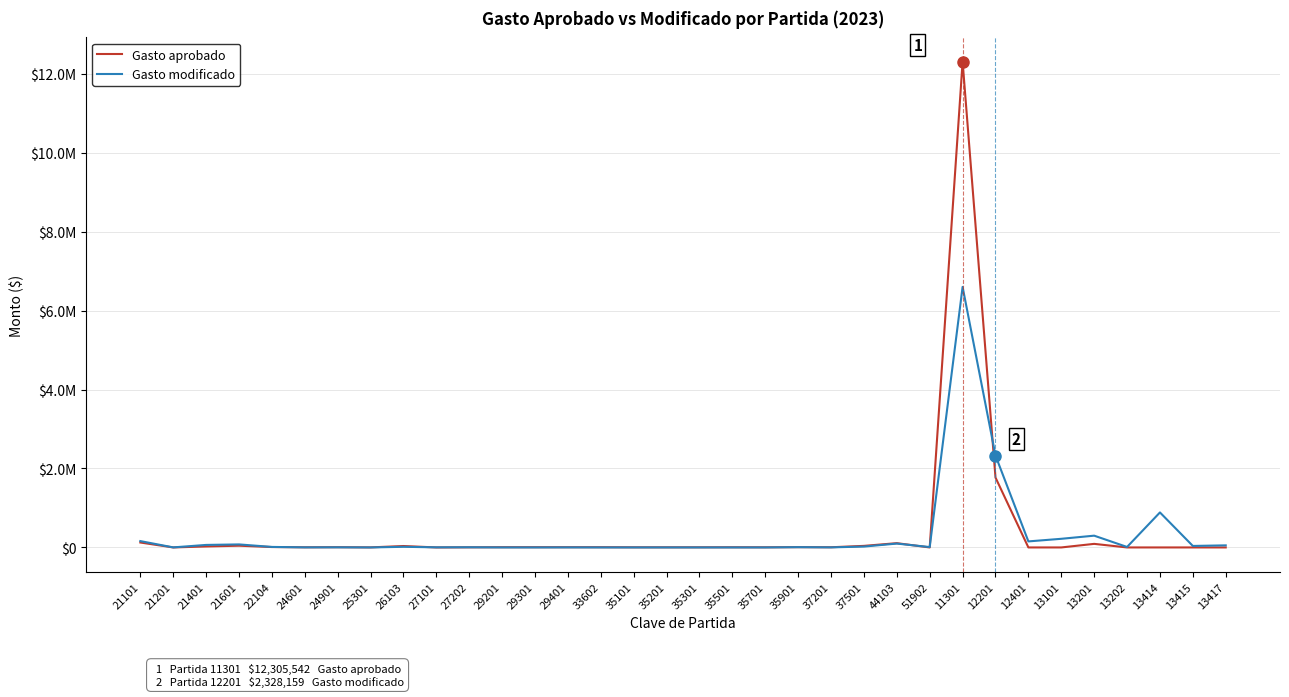

What are all the series names shown in the legend?

Gasto aprobado, Gasto modificado